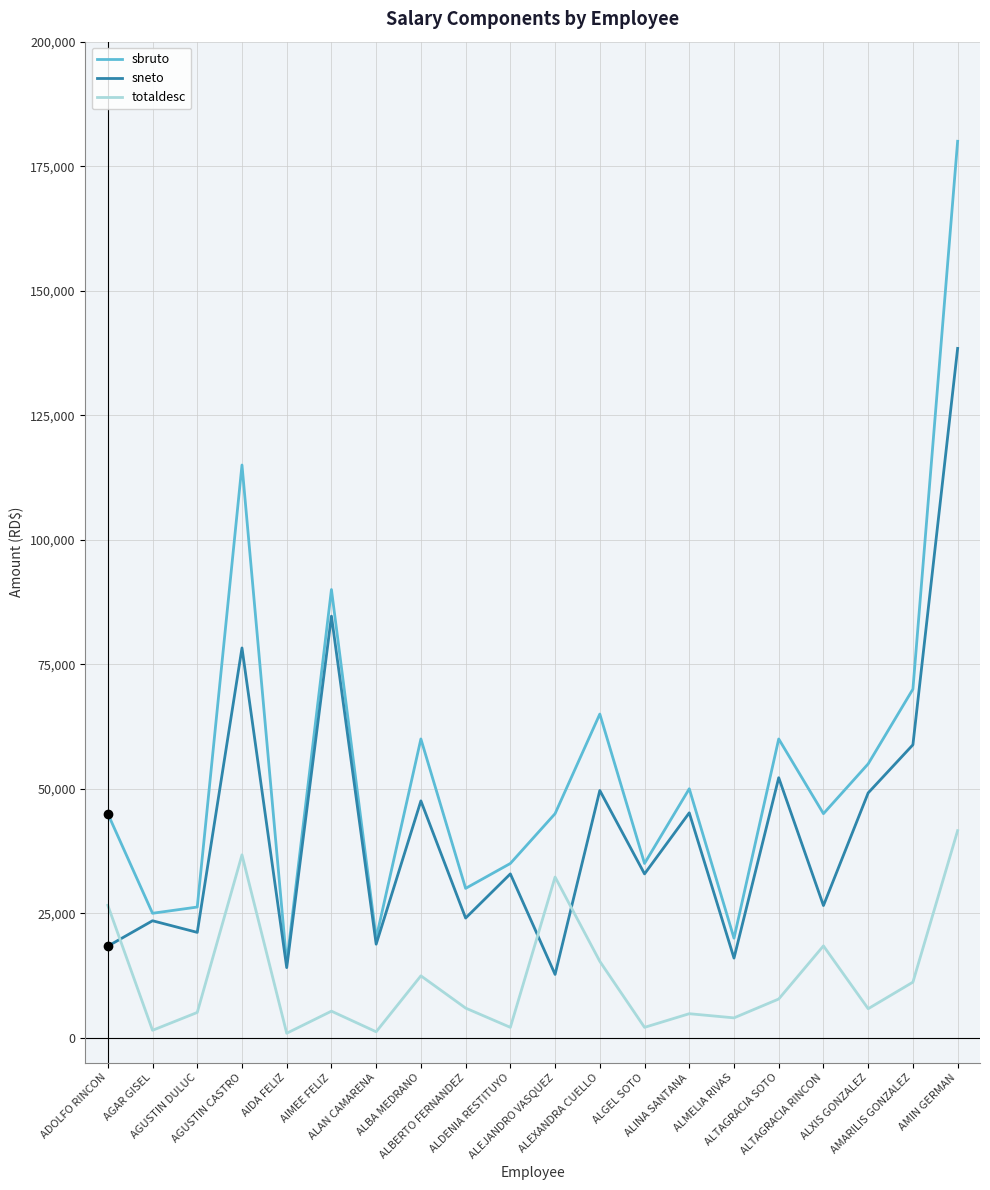

What are all the series names shown in the legend?

sbruto, sneto, totaldesc